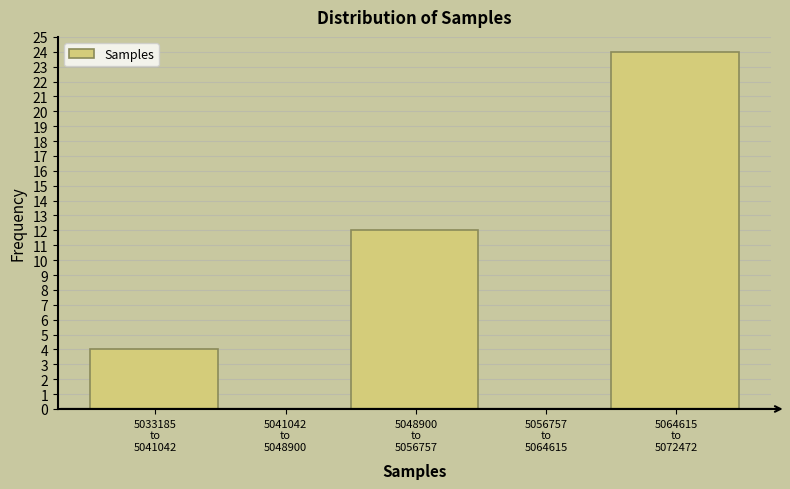

What is the greatest value displayed?

24